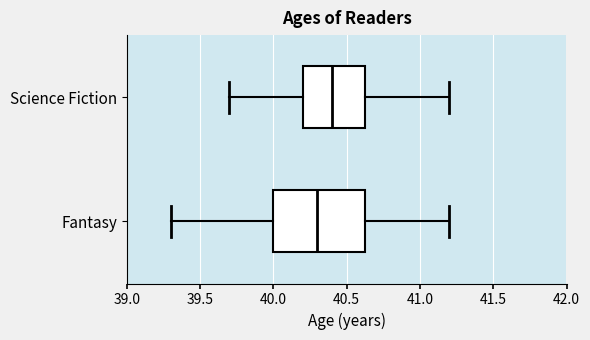

Comparing the boxes themselves (not the whiskers), which one is the widest?

Fantasy